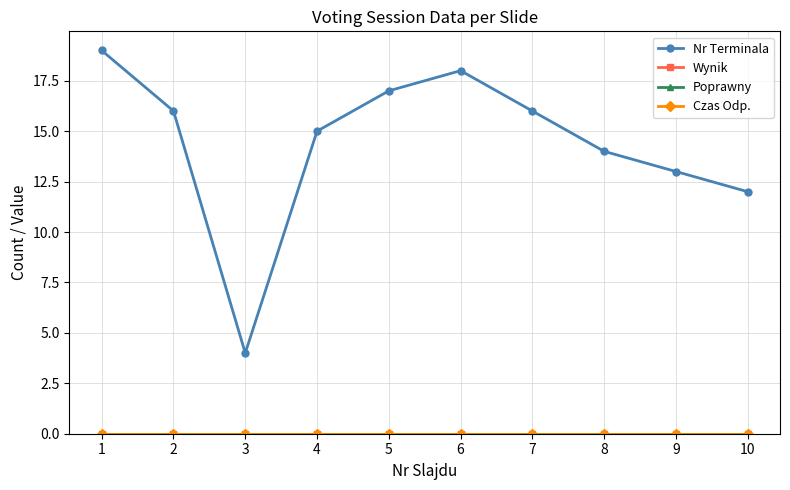

Which series has the largest range (max minus min)?

Nr Terminala